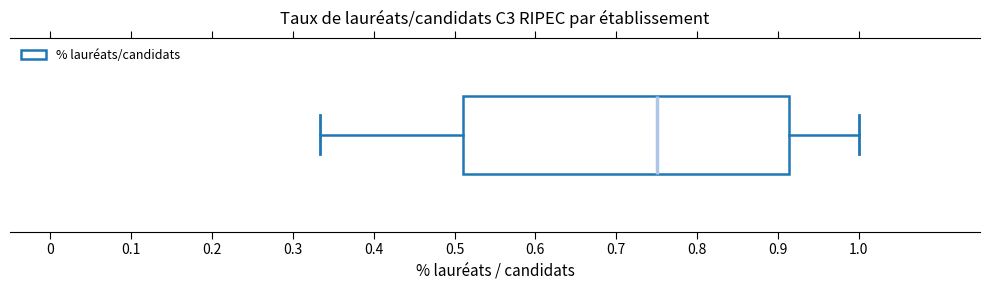

Where is the right edge of the box on the x-axis? The values are not printed on the chart, so give them approximately, as read against the axis.

0.91